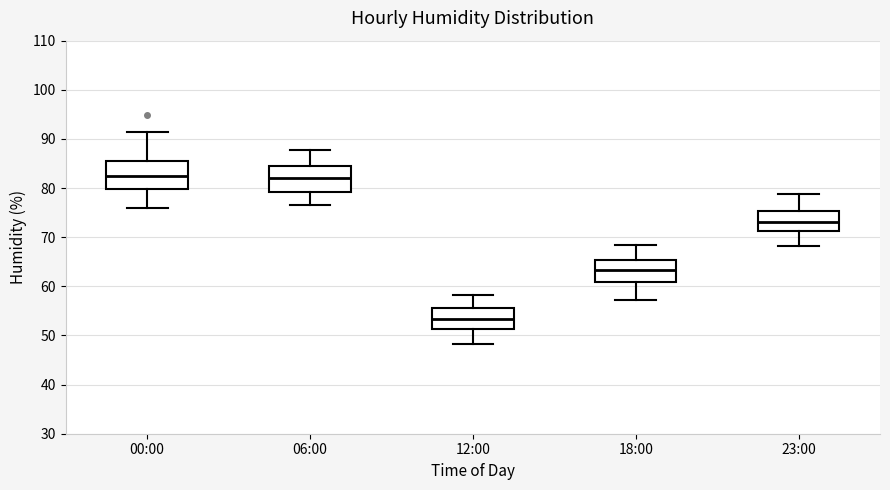

Reading left to right, read every box against the y-axis: the position of its median line, the range the box covers, and the ends of its whiskers. The values are not printed on the chart, so give them approximately, as read against the axis.

00:00: median 82, box 80 to 86, whiskers 76 to 92
06:00: median 82, box 79 to 84, whiskers 77 to 88
12:00: median 53, box 51 to 56, whiskers 48 to 58
18:00: median 63, box 61 to 65, whiskers 57 to 69
23:00: median 73, box 71 to 75, whiskers 68 to 79